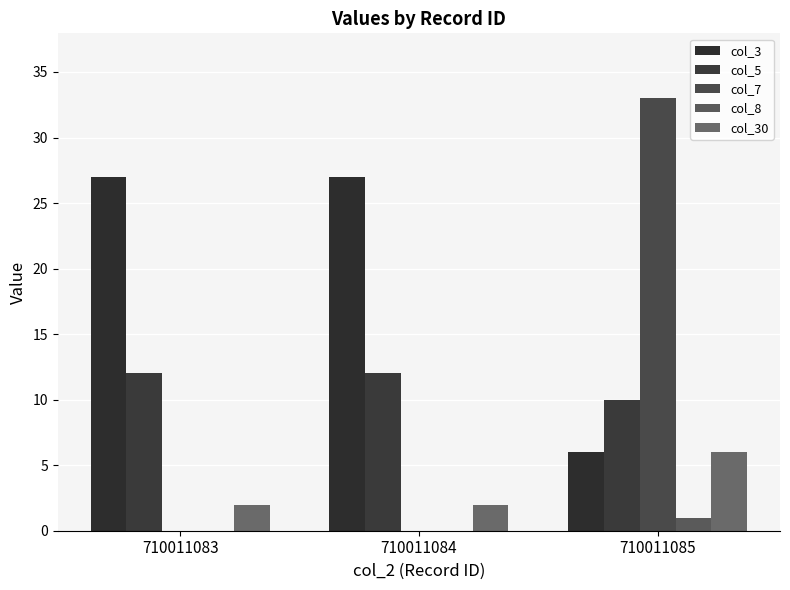

How many data points does each series have?

3